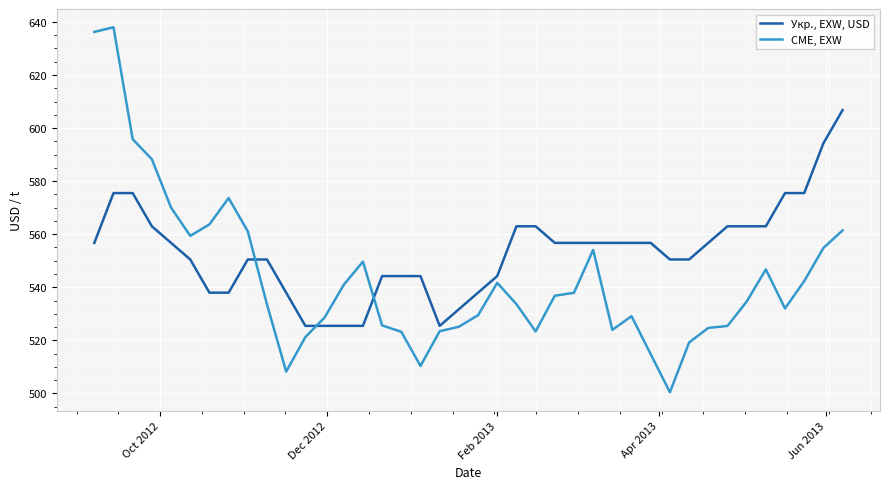

How many lines are shown in the chart?

2